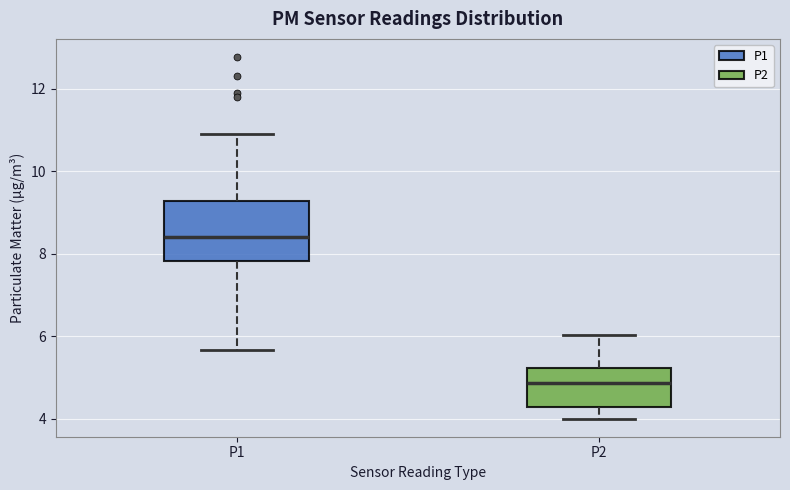

Where does the lower whisker of the box for P1 end on the y-axis? The values are not printed on the chart, so give them approximately, as read against the axis.

5.6